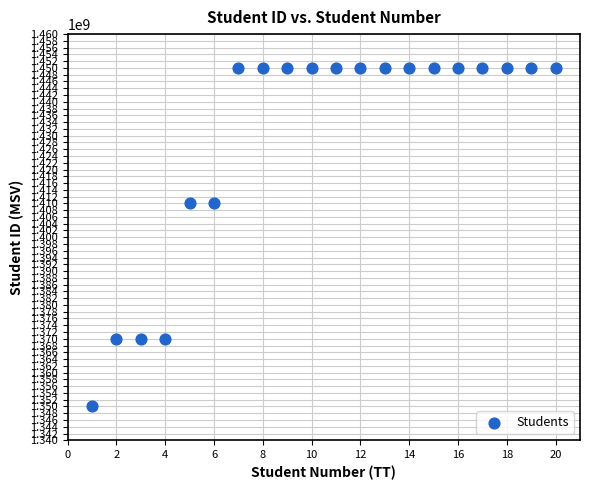

What is the range of Y values (max minus min)?

99999874